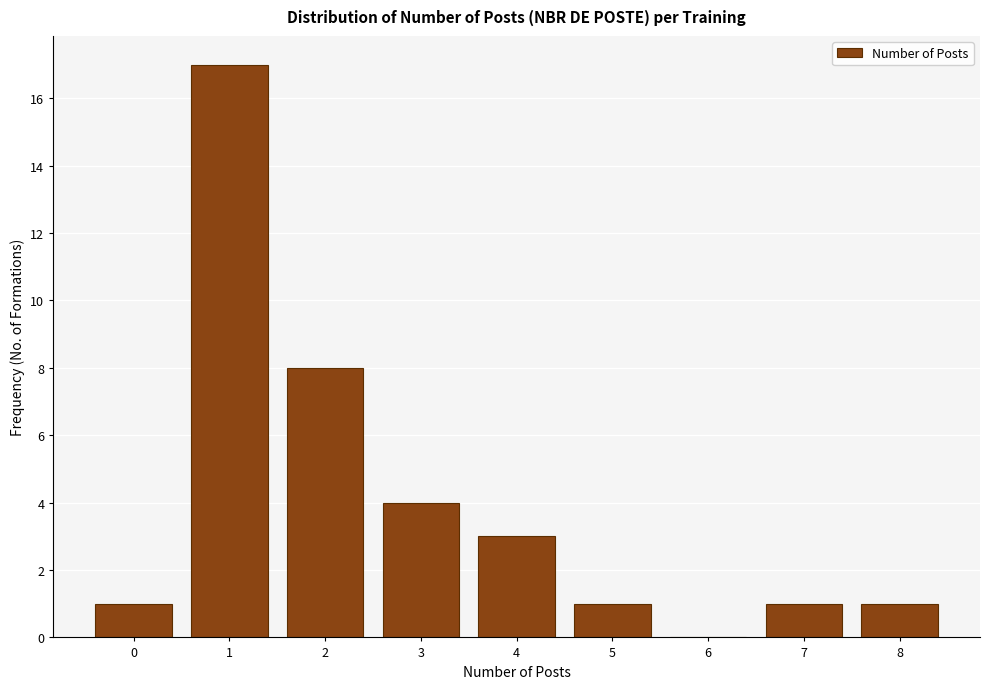

Reading left to right, extract all data points from this chart.

0=1	1=17	2=8	3=4	4=3	5=1	6=0	7=1	8=1